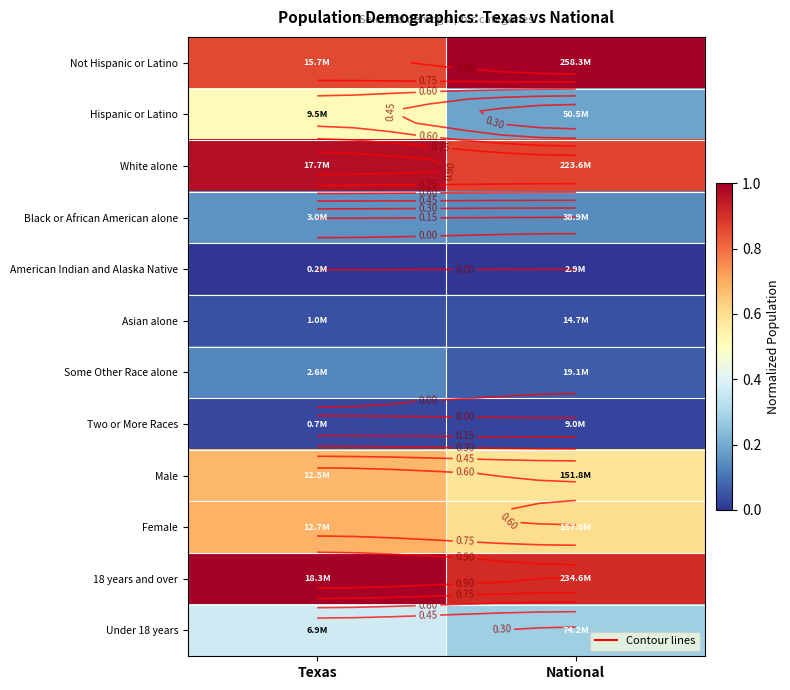

How many categories are shown in the chart?

2